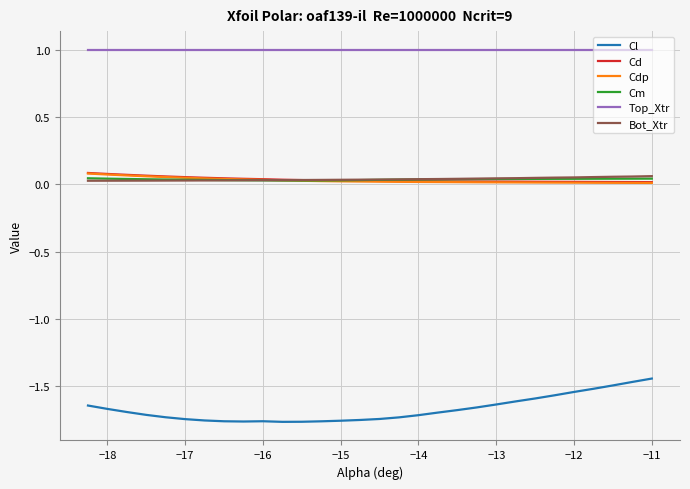

Which series has the largest total across all categories?

Top_Xtr